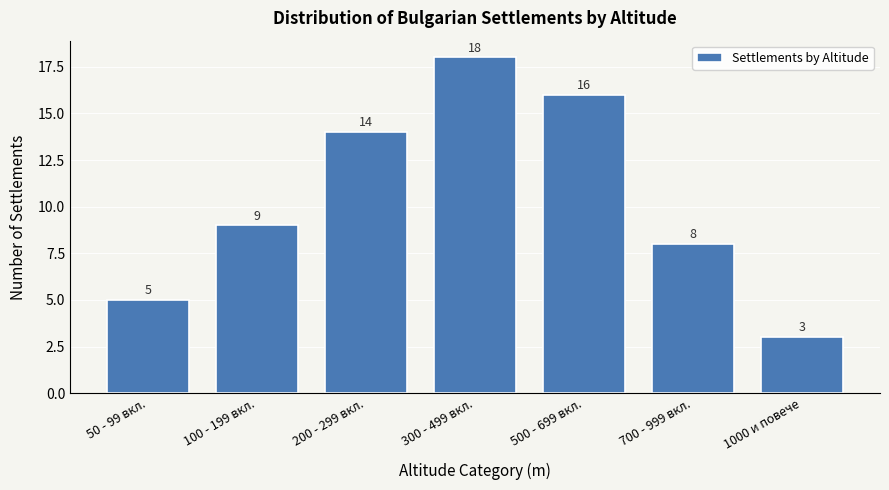

Reading left to right, what are all the values shown in this chart?

5	9	14	18	16	8	3